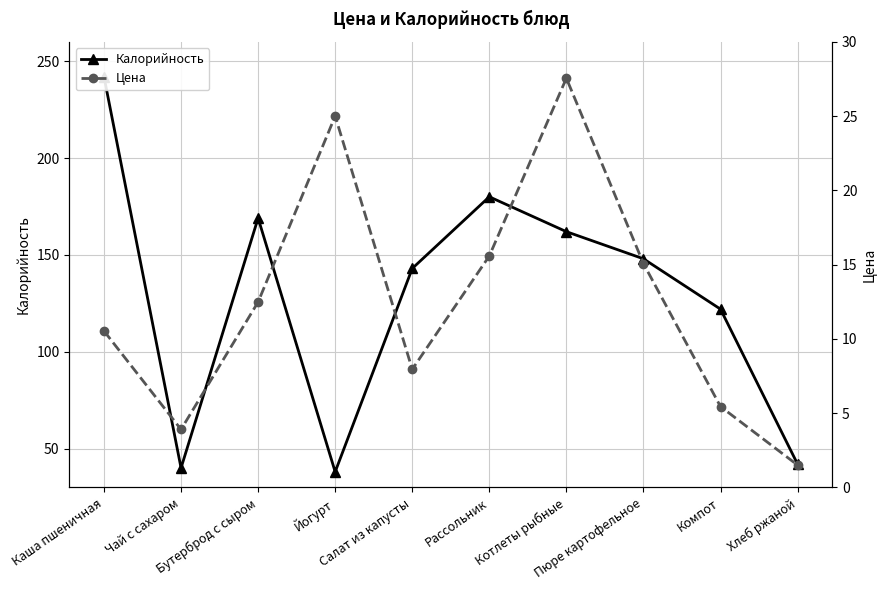

What is the average value of the Калорийность series?

128.6